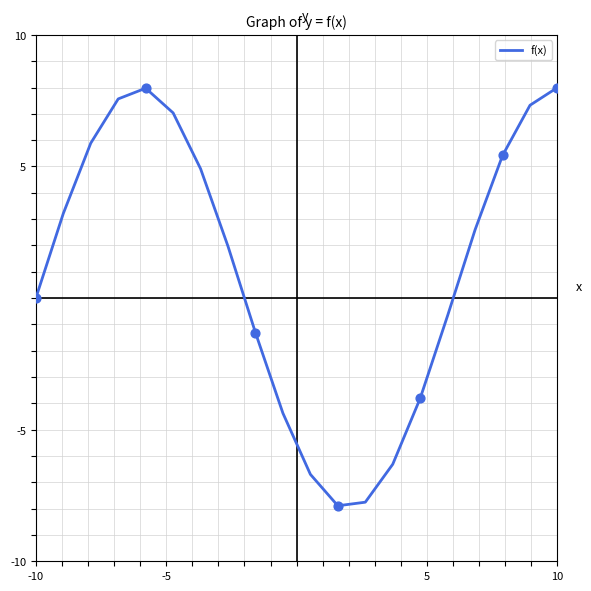

What is the greatest value displayed?

8.0